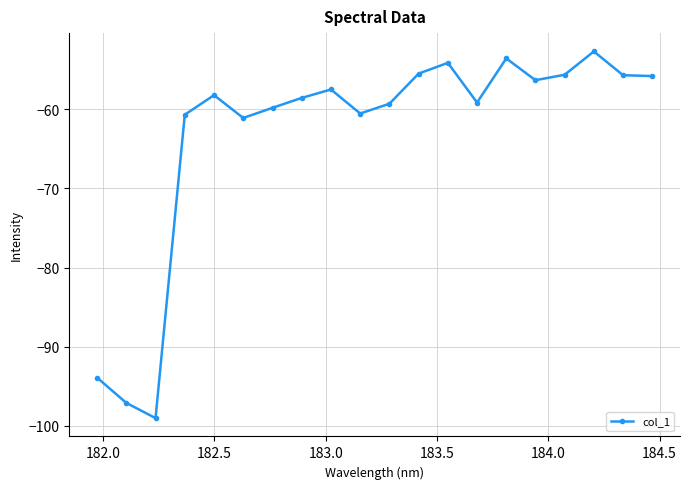

What is the value of the 15th point from the left?

-53.6